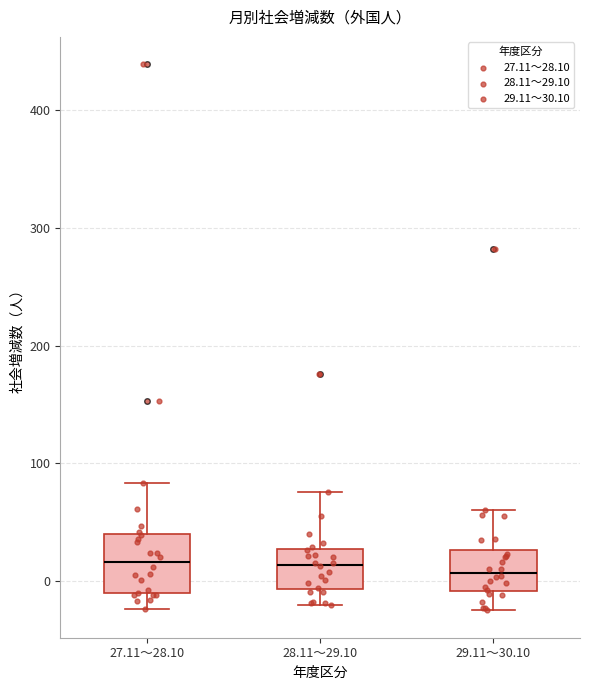

Where does the upper whisker of the box for 27.11～28.10 end on the y-axis? The values are not printed on the chart, so give them approximately, as read against the axis.

80